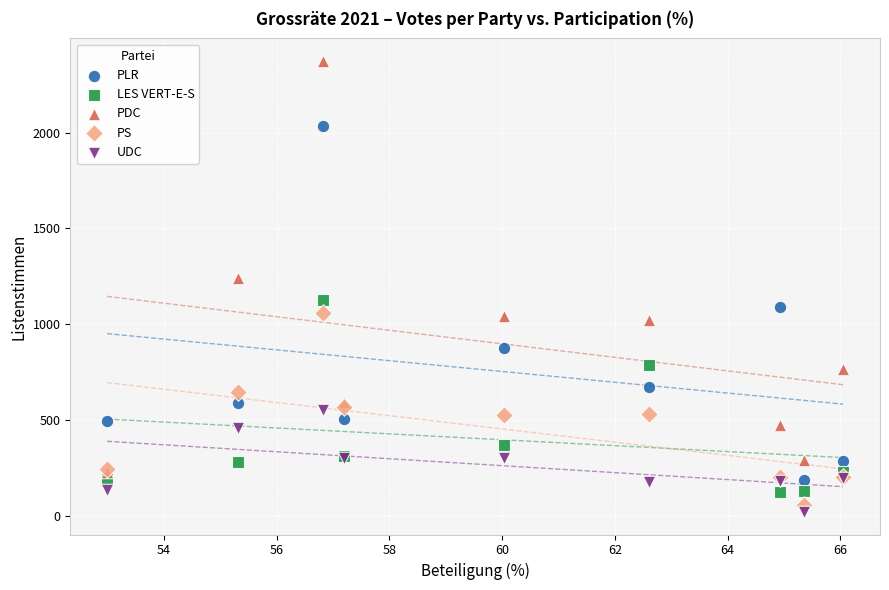

Across all series, what Y value is closest to 1197?

1241